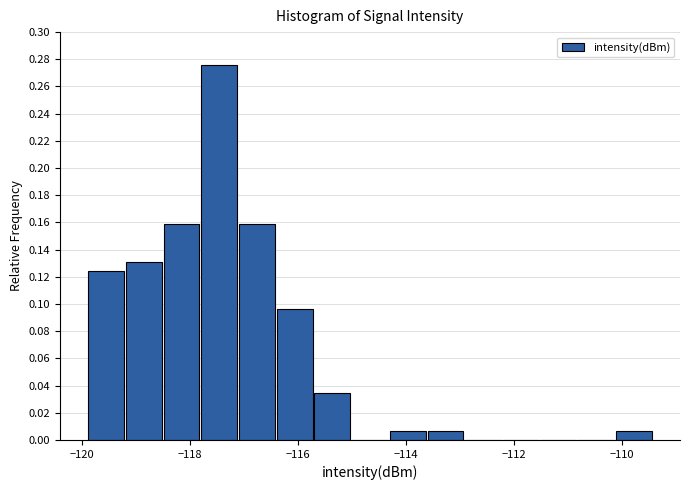

Around what value on the x-axis is the tallest bar? Give the approximate position of its centre, as read against the axis.

-117.4